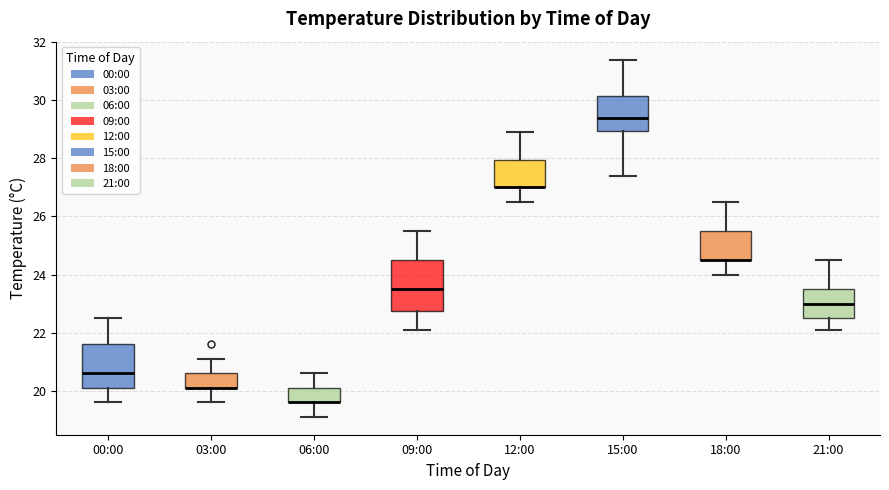

Where does the upper whisker of the box for 15:00 end on the y-axis? The values are not printed on the chart, so give them approximately, as read against the axis.

31.4